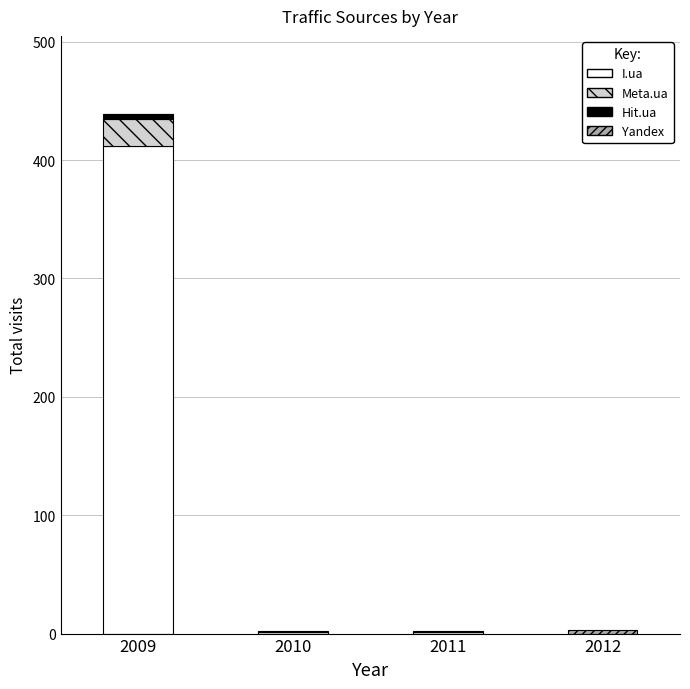

At which label does I.ua first exceed 1?

2009